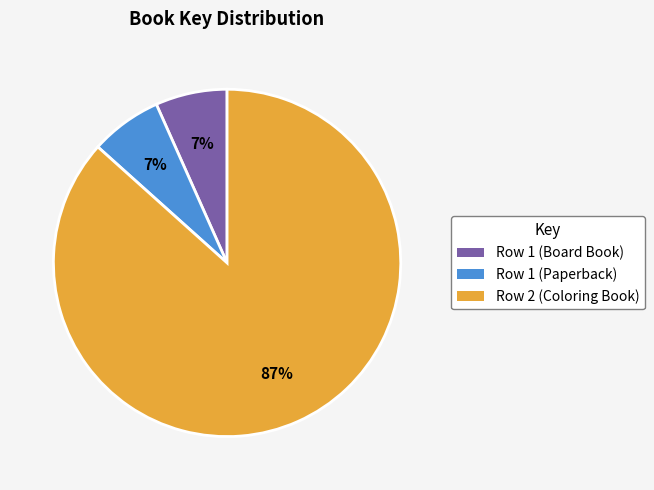

To the nearest percent, what is the average slice percentage?

33%